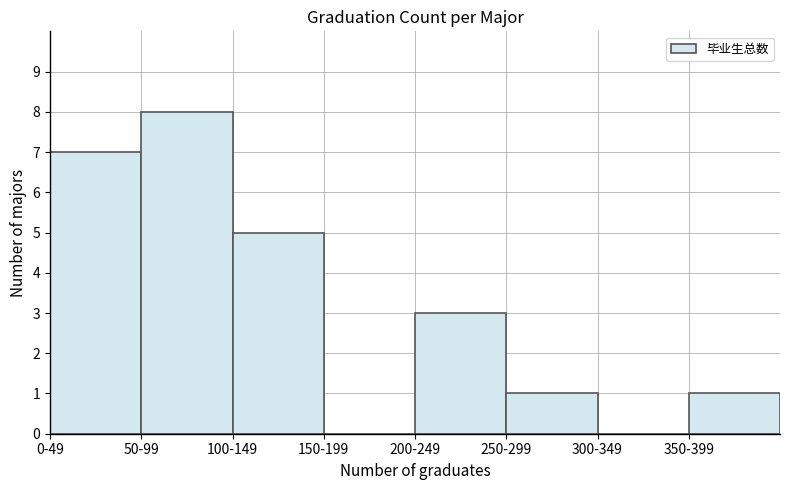

Reading left to right, transcribe all the data shown in this chart.

0-49=7	50-99=8	100-149=5	150-199=0	200-249=3	250-299=1	300-349=0	350-399=1